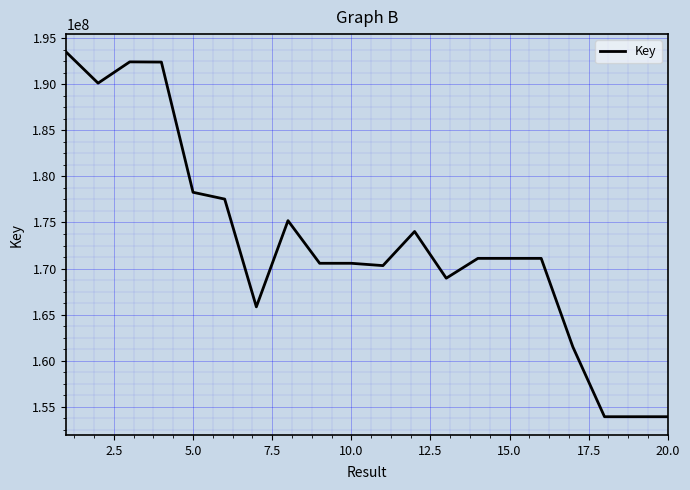

What is the maximum value shown in the chart?

193446321